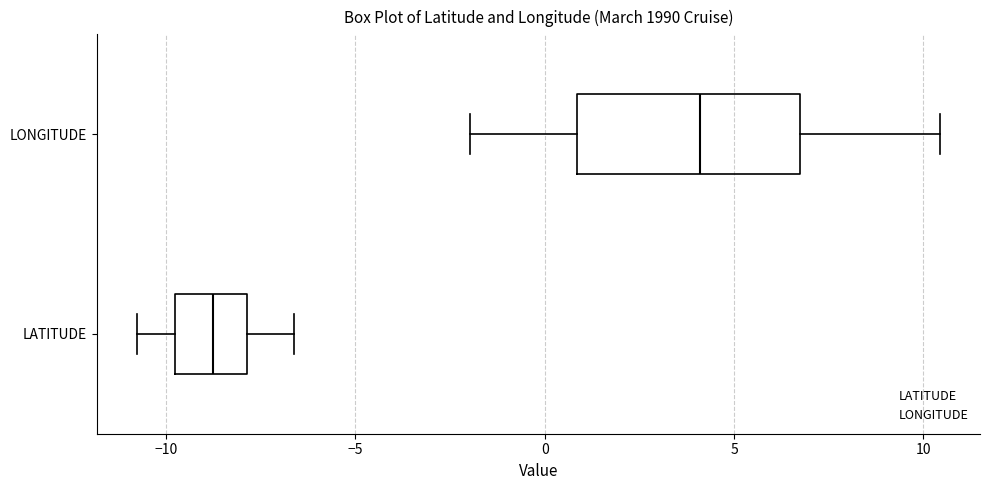

Reading bottom to top, read every box against the x-axis: the position of its median line, the range the box covers, and the ends of its whiskers. The values are not printed on the chart, so give them approximately, as read against the axis.

LATITUDE: median -9.0, box -10.0 to -8.0, whiskers -11.0 to -6.5
LONGITUDE: median 4.0, box 1.0 to 6.5, whiskers -2.0 to 10.5